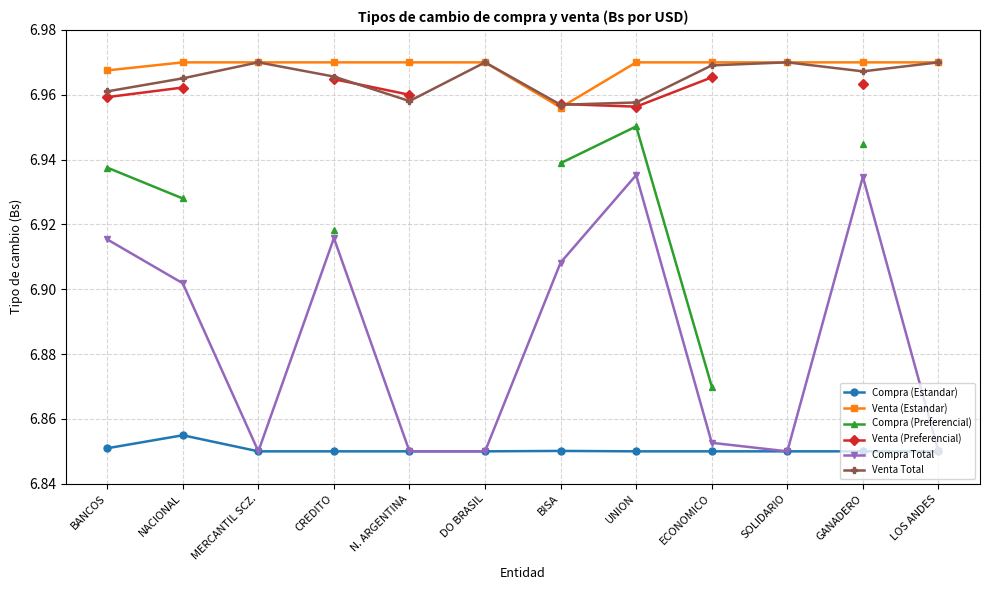

Read the Compra (Estandar) value at BISA.

6.9